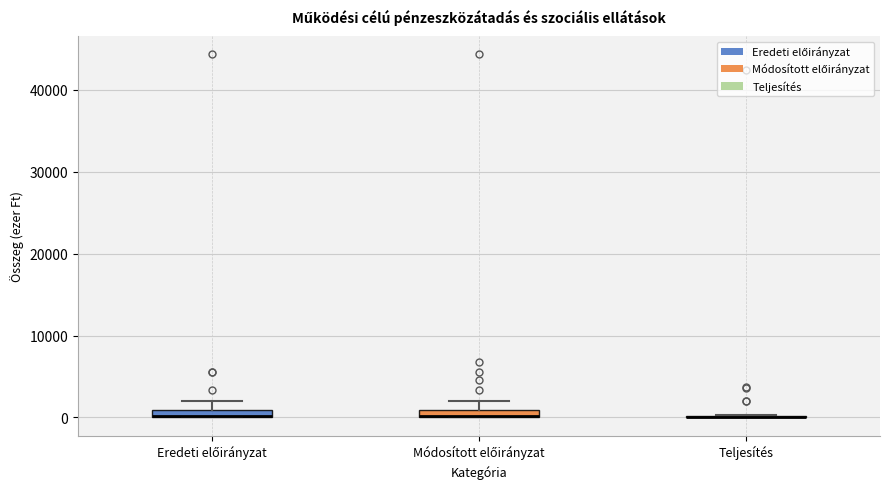

Where is the lower edge of the box for Módosított előirányzat on the y-axis? The values are not printed on the chart, so give them approximately, as read against the axis.

0